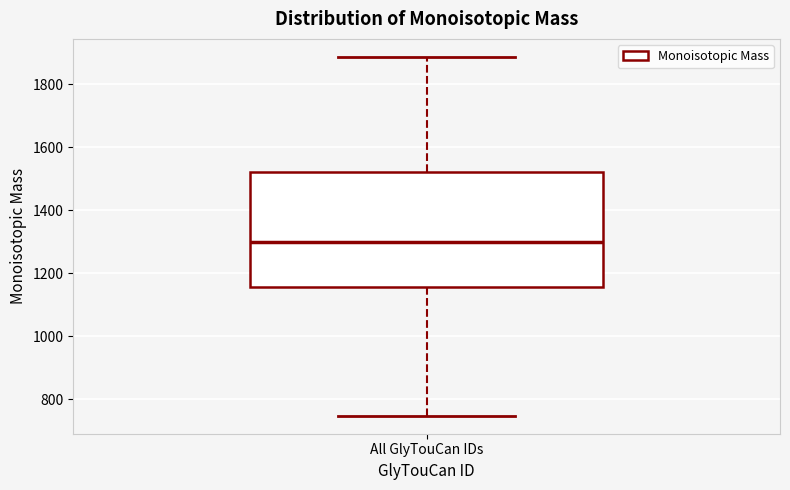

Transcribe this box plot: give where the median line is, the range the box spans, and where the two whiskers end, as read against the y-axis. The values are not printed on the chart, so give them approximately, as read against the axis.

median 1300, box 1160 to 1520, whiskers 740 to 1880